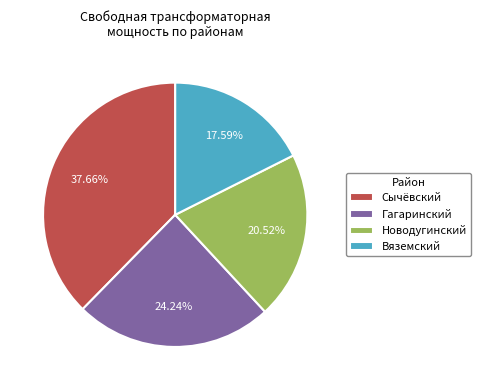

How many segments does this pie chart have?

4